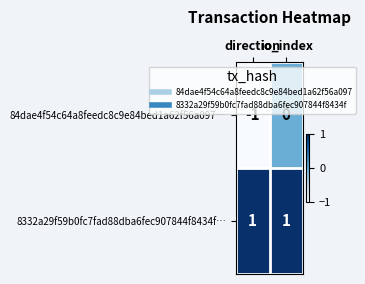

Which series has the largest range (max minus min)?

84dae4f54c64a8feedc8c9e84bed1a62f56a097…